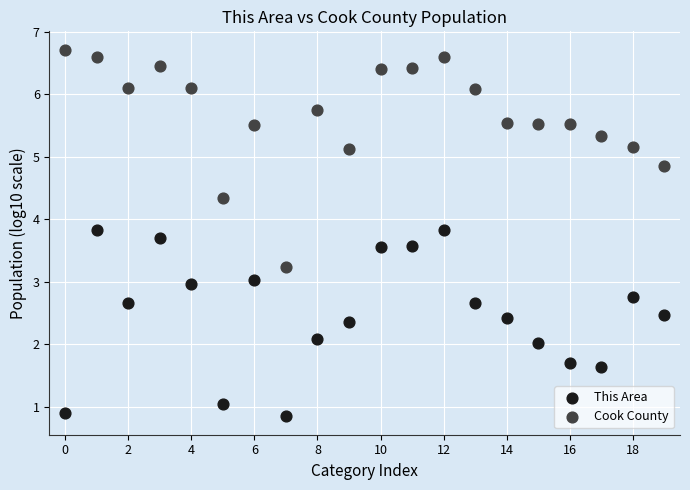

Which series has the largest Y range (max minus min)?

Cook County